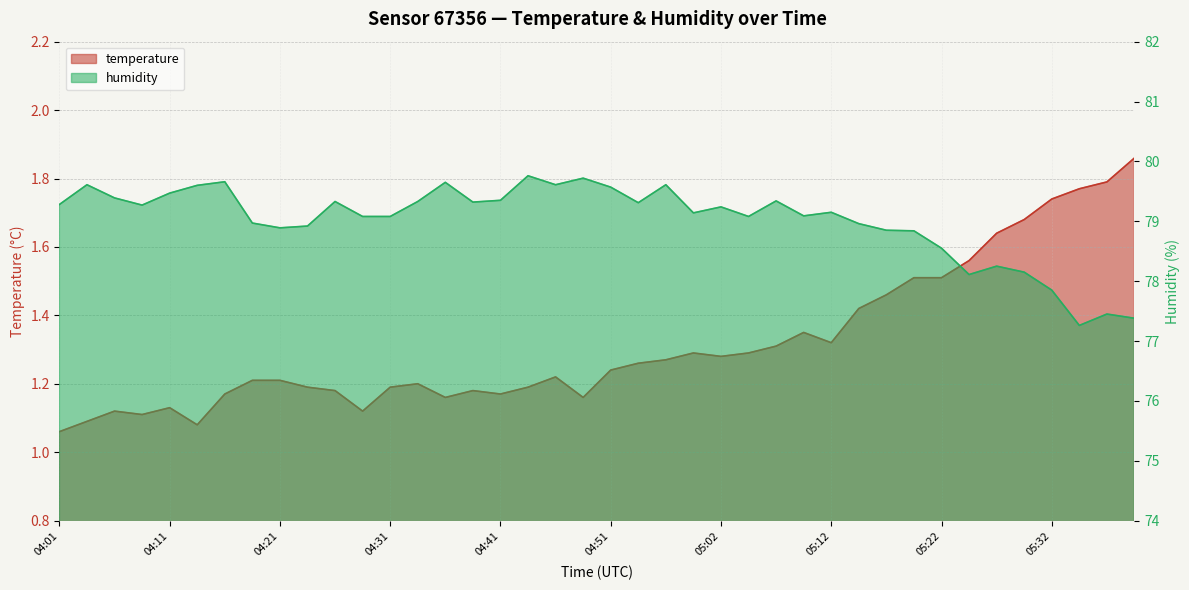

At which category does the chart reach its peak across all series?

04:44